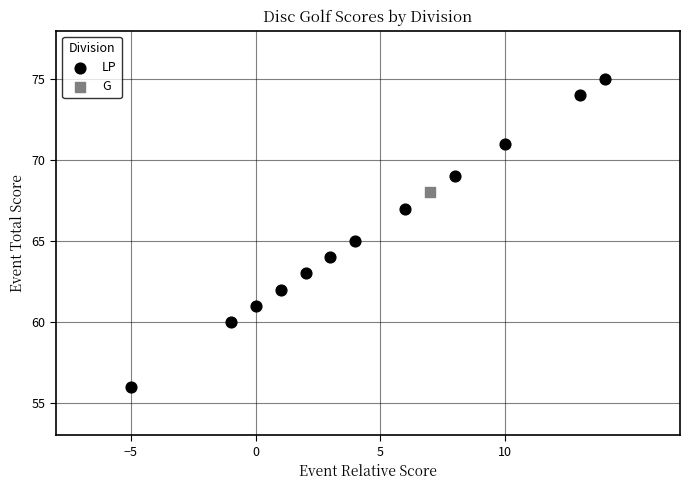

What are all the series names shown in the legend?

LP, G